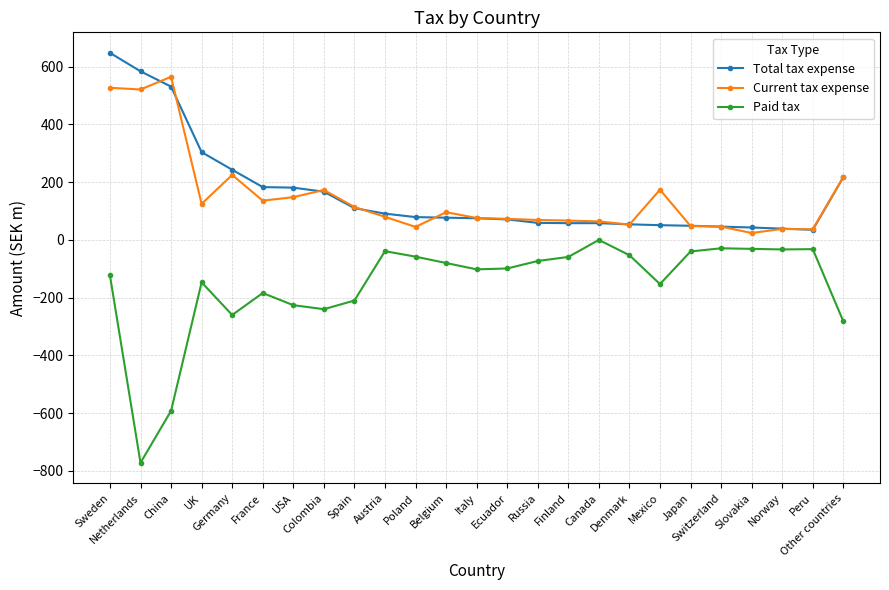

What value does the Current tax expense series have at UK?

125